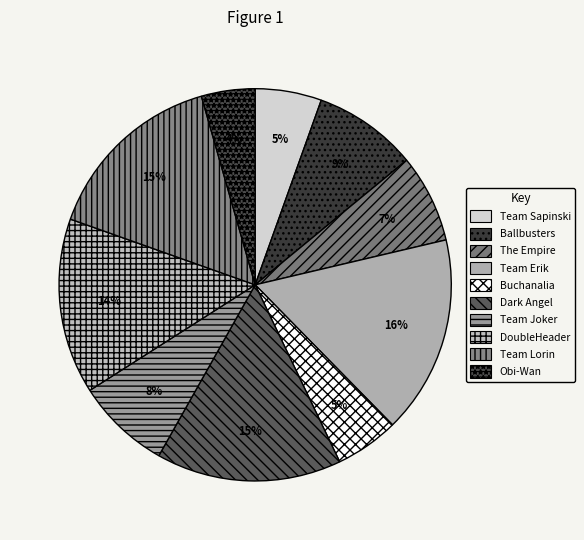

What portion of the pie excludes Dark Angel?

84.7%